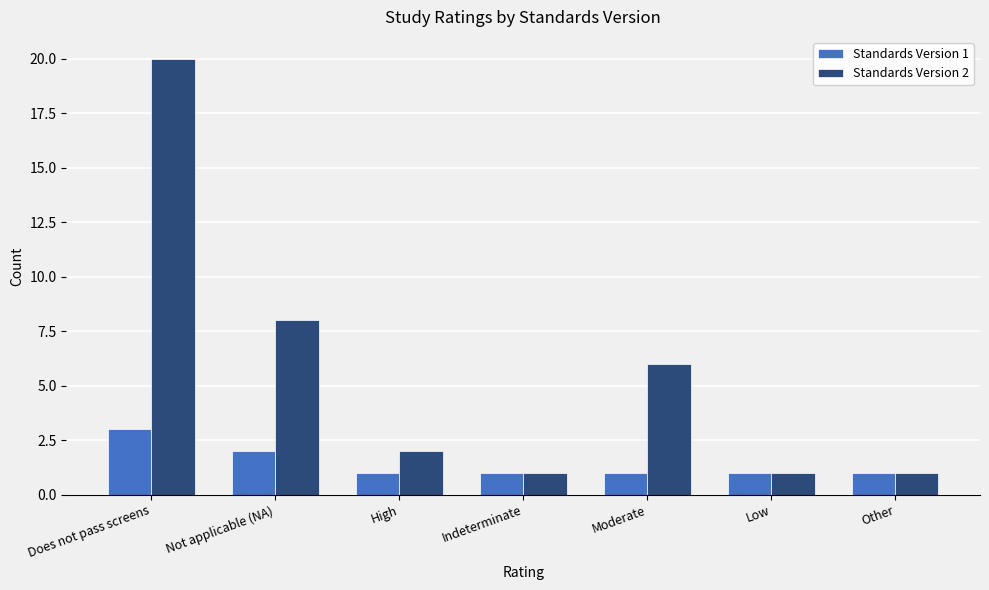

Which series has the widest spread of values?

Standards Version 2